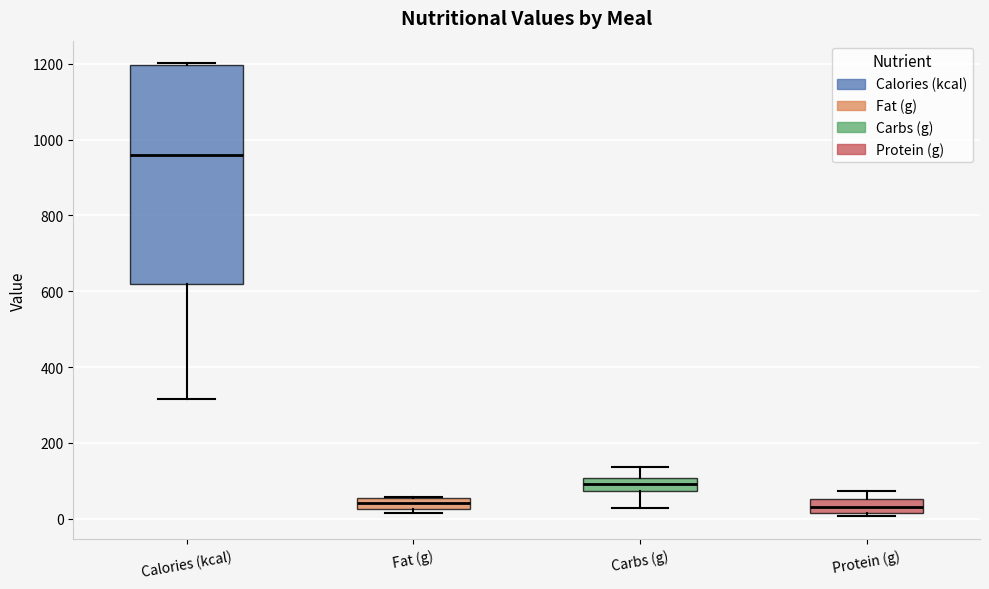

Where is the lower edge of the box for Fat (g) on the y-axis? The values are not printed on the chart, so give them approximately, as read against the axis.

20